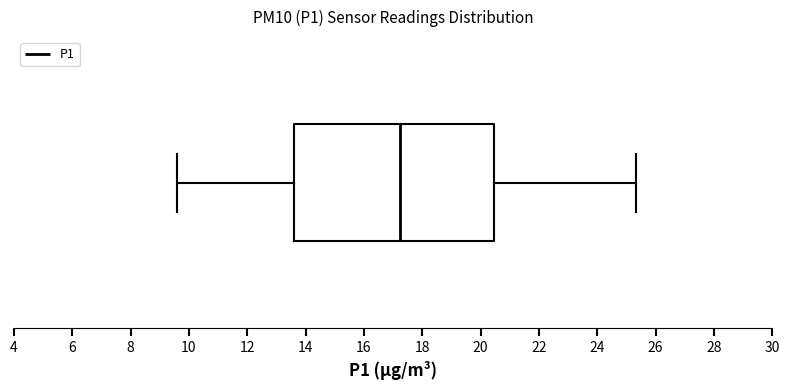

Transcribe this box plot: give where the median line is, the range the box spans, and where the two whiskers end, as read against the x-axis. The values are not printed on the chart, so give them approximately, as read against the axis.

median 17.2, box 13.6 to 20.4, whiskers 9.6 to 25.4